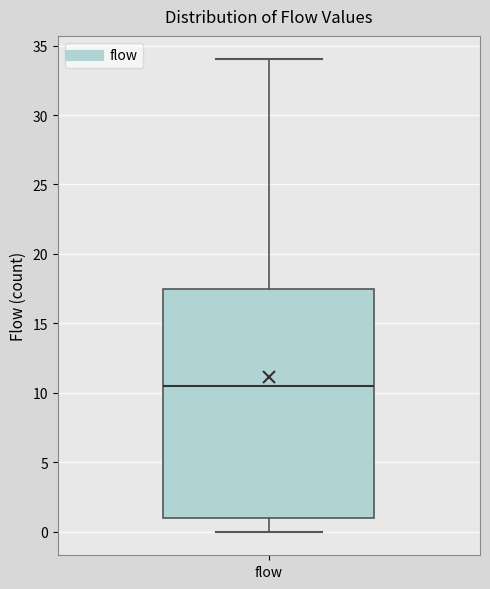

Transcribe this box plot: give where the median line is, the range the box spans, and where the two whiskers end, as read against the y-axis. The values are not printed on the chart, so give them approximately, as read against the axis.

median 10.5, box 1.0 to 17.5, whiskers 0.0 to 34.0